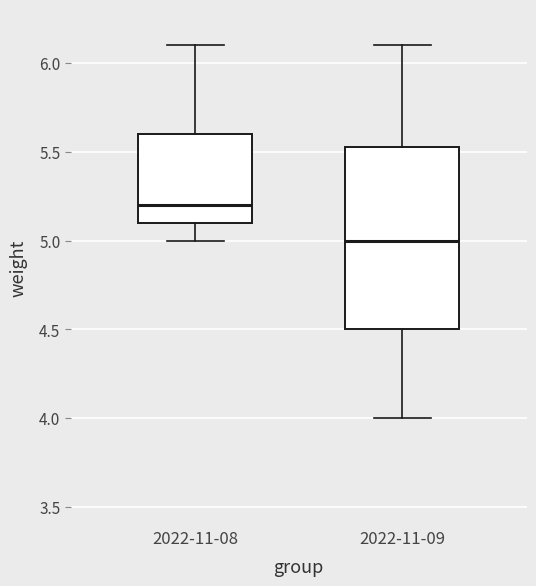

Where is the lower edge of the box for 2022-11-08 on the y-axis? The values are not printed on the chart, so give them approximately, as read against the axis.

5.10